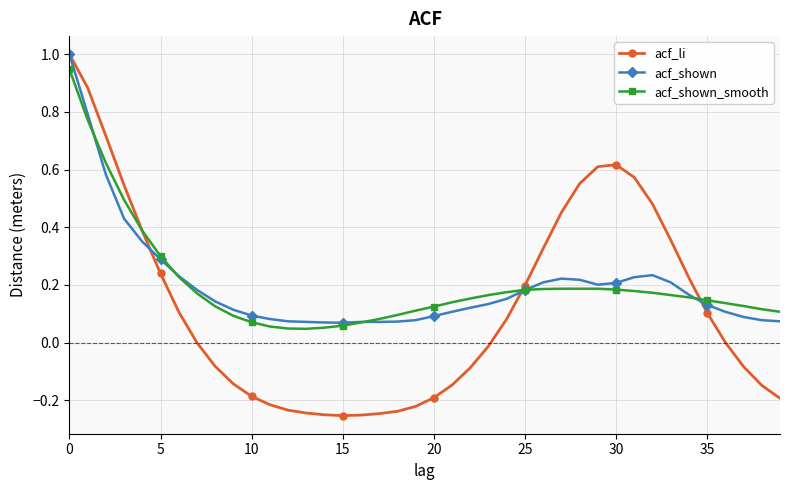

Which series has the largest range (max minus min)?

acf_li